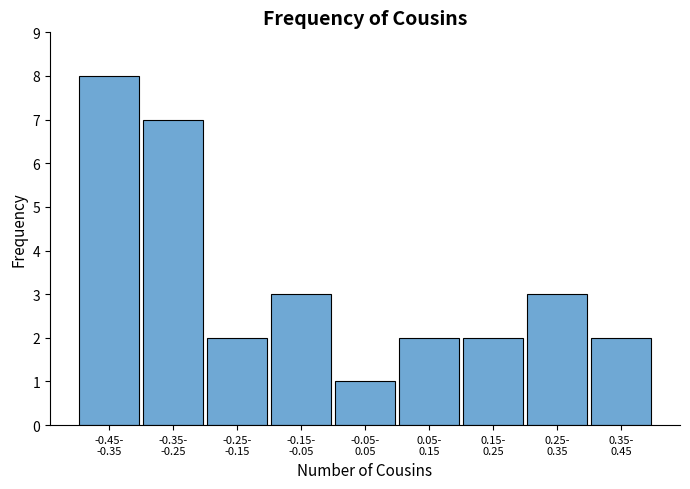

Reading left to right, extract all data points from this chart.

8	7	2	3	1	2	2	3	2